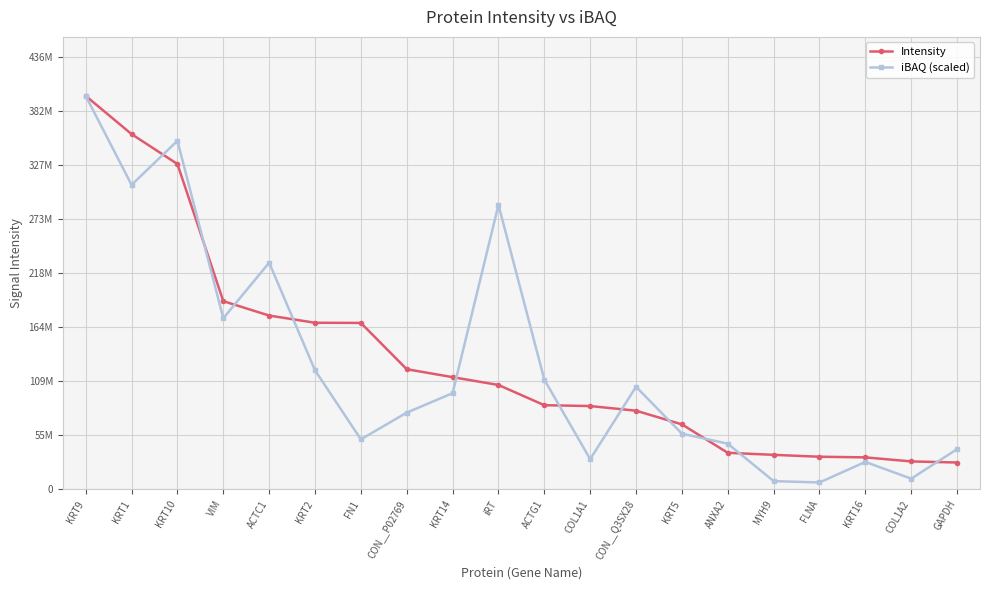

Which category has the highest value across all series?

KRT9